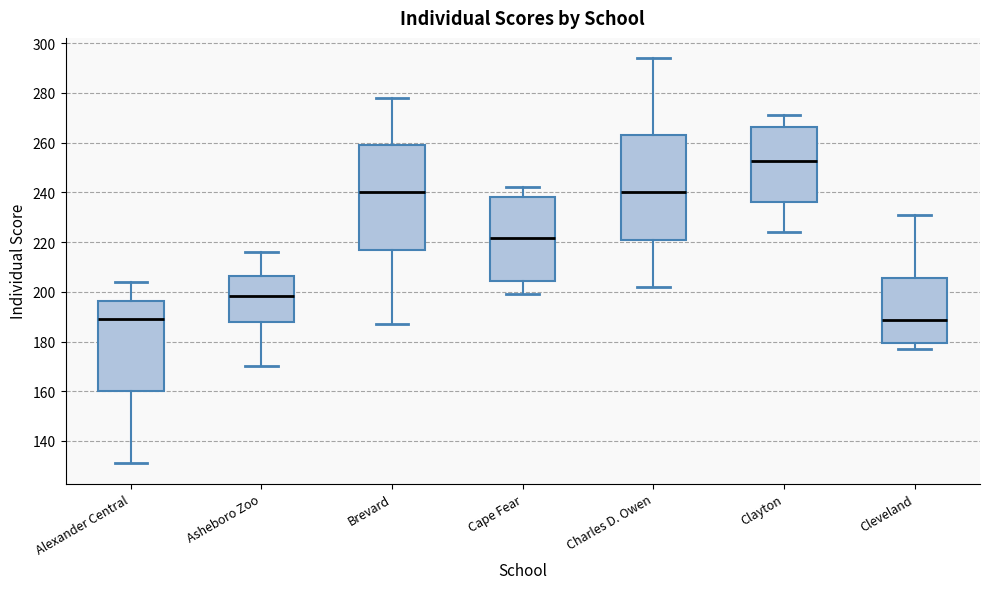

Reading left to right, transcribe this box plot: for each box, give where its median line is, the range the box spans, and where its two whiskers end, as read against the y-axis. The values are not printed on the chart, so give them approximately, as read against the axis.

Alexander Central: median 190, box 160 to 196, whiskers 132 to 204
Asheboro Zoo: median 198, box 188 to 206, whiskers 170 to 216
Brevard: median 240, box 218 to 260, whiskers 188 to 278
Cape Fear: median 222, box 204 to 238, whiskers 200 to 242
Charles D. Owen: median 240, box 220 to 264, whiskers 202 to 294
Clayton: median 252, box 236 to 266, whiskers 224 to 272
Cleveland: median 188, box 180 to 206, whiskers 178 to 232